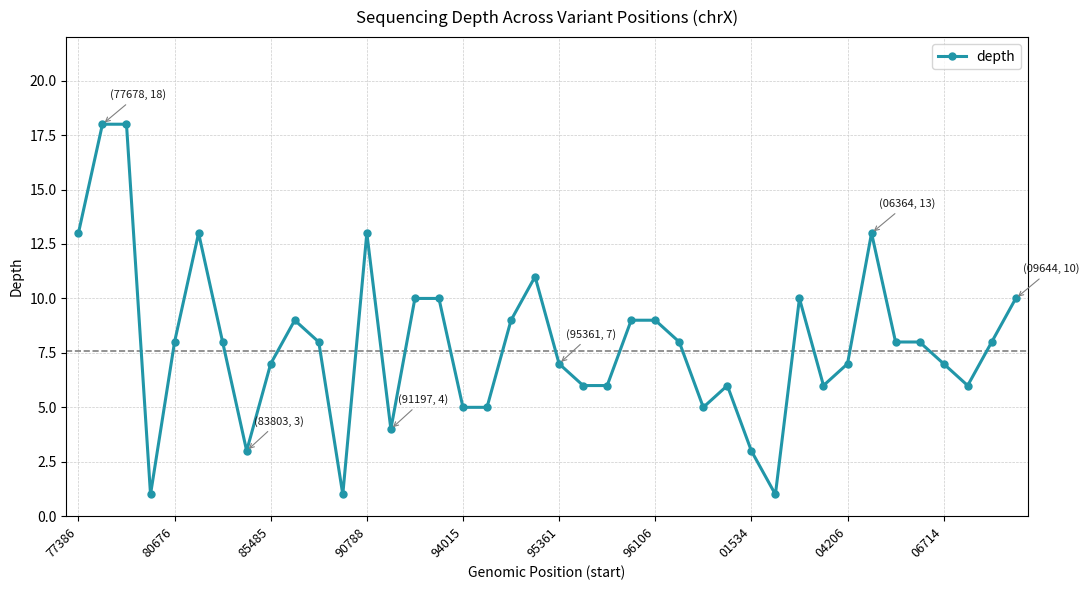

What is the value of the 16th point from the left?

10